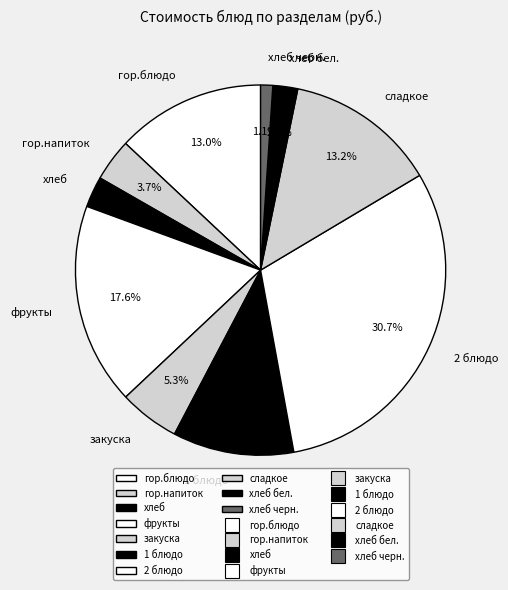

What is the largest slice in the pie chart?

2 блюдо